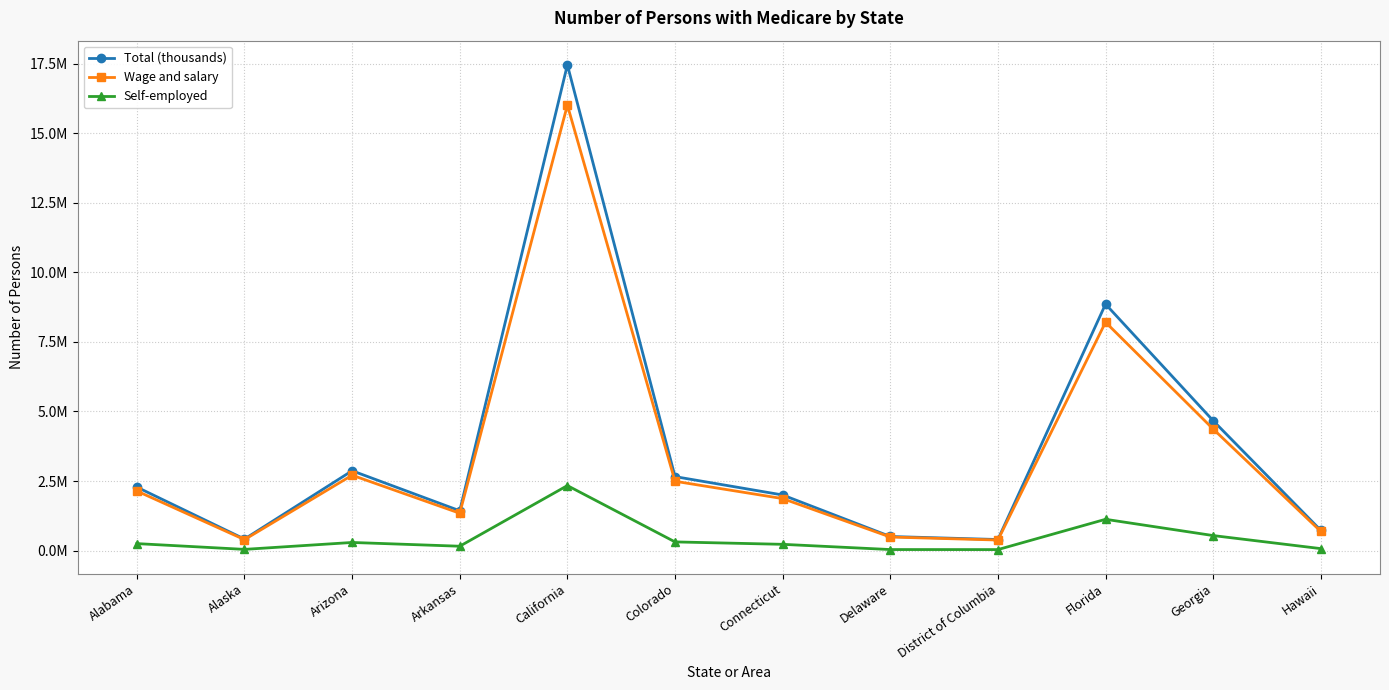

True or false: Wage and salary and Total (thousands) cross at least once.

False